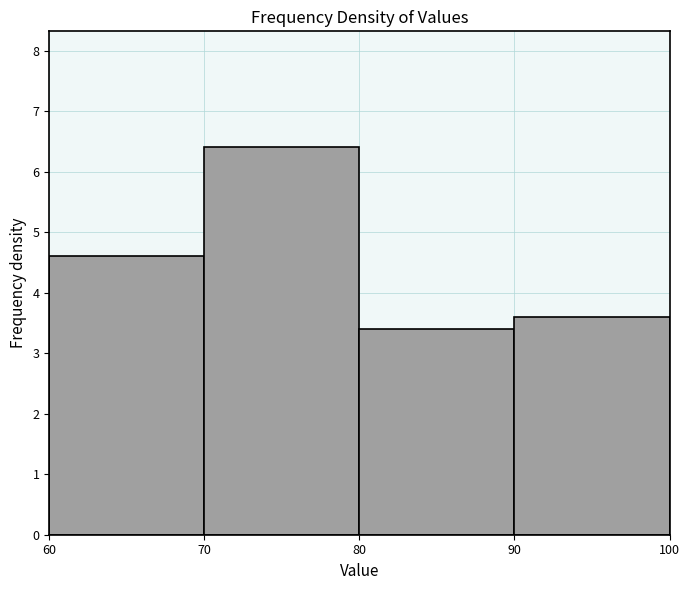

How tall is the bar that spans 70 to 80 on the x-axis? The values are not printed on the chart, so give them approximately, as read against the axis.

6.4